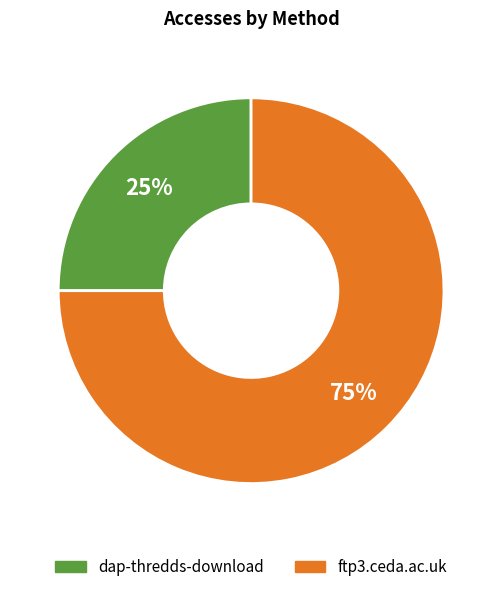

Is it true that dap-thredds-download is 18% of the pie?

False